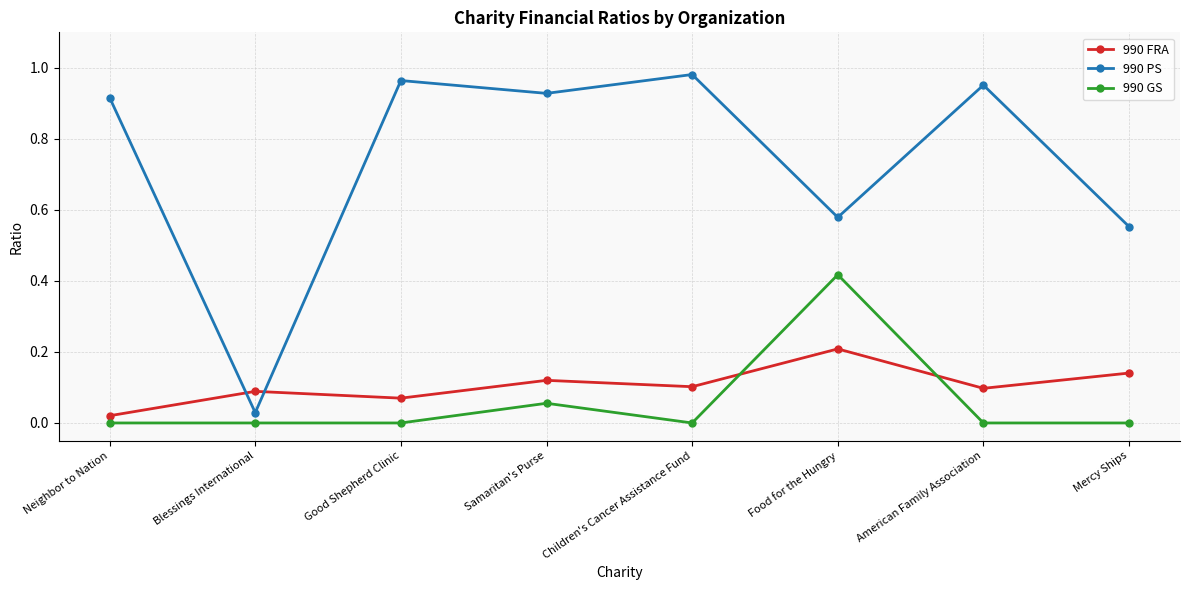

At which category is the sum across all series the highest?

Food for the Hungry